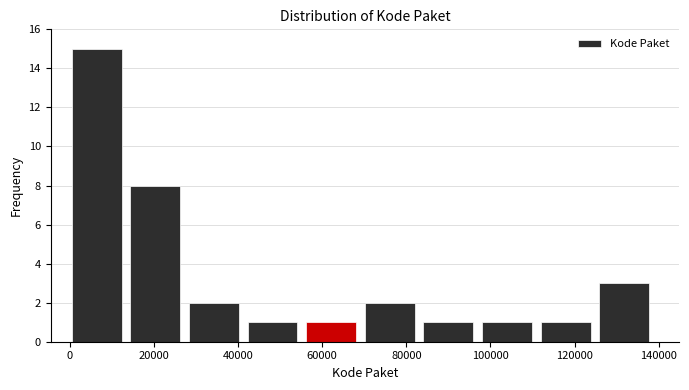

Reading left to right, list every bar in this chart as the range it spans on the x-axis followed by its height. Neither the bar edges nor the heights are printed on the chart, so give them approximately, as read against the axes.

0 to 14000: 15
14000 to 28000: 8
28000 to 42000: 2
42000 to 56000: 1
56000 to 70000: 1
70000 to 84000: 2
84000 to 98000: 1
98000 to 112000: 1
112000 to 126000: 1
126000 to 140000: 3